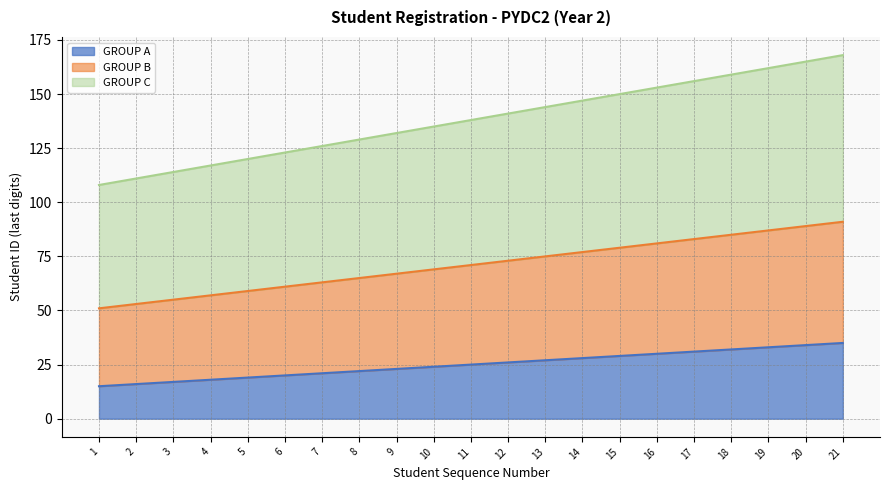

At which label does GROUP A first exceed 25?

12